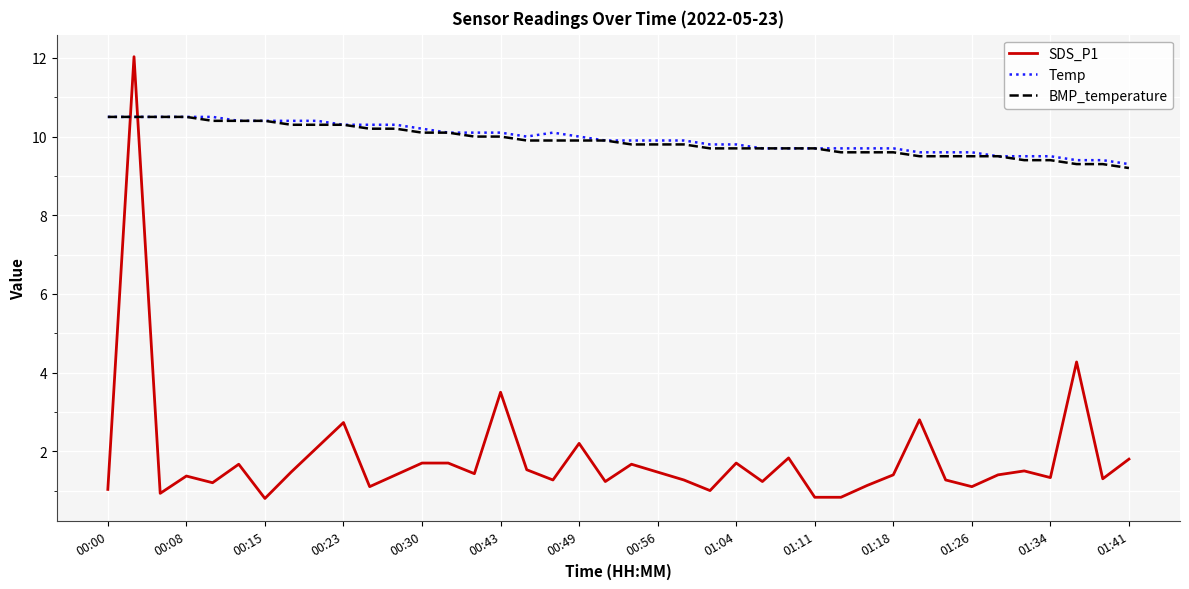

What is the difference between the second highest and minimum values in the BMP_temperature series?

1.3